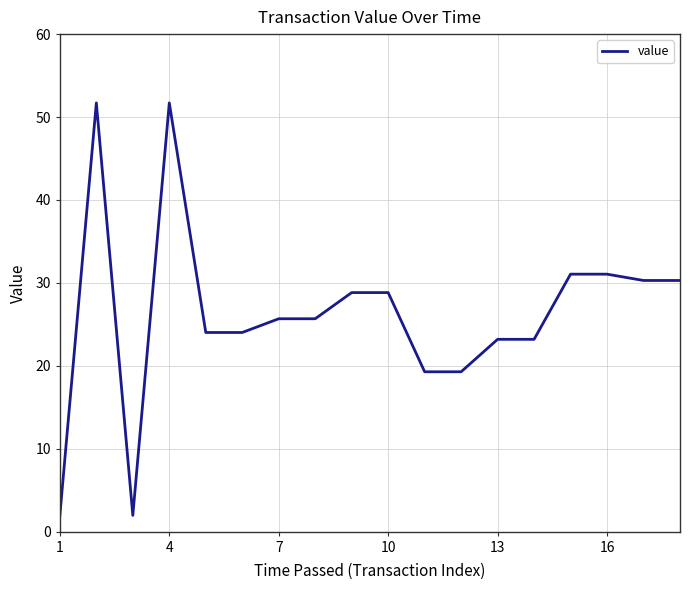

What is the greatest value displayed?

51.7